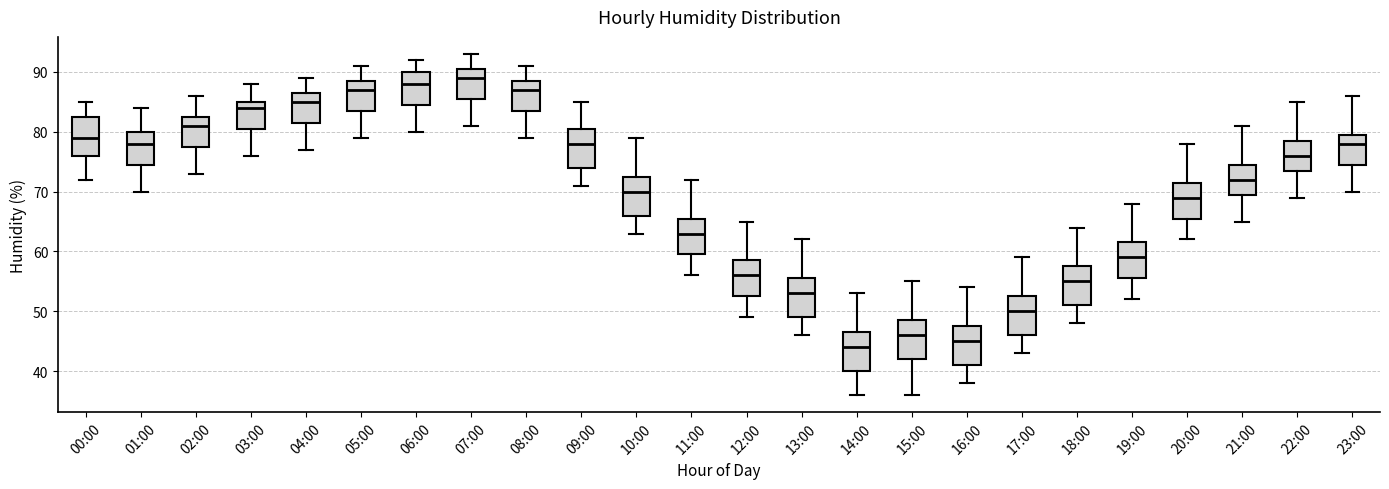

Reading left to right, transcribe this box plot: for each box, give where its median line is, the range the box spans, and where its two whiskers end, as read against the y-axis. The values are not printed on the chart, so give them approximately, as read against the axis.

00:00: median 79, box 76 to 83, whiskers 72 to 85
01:00: median 78, box 75 to 80, whiskers 70 to 84
02:00: median 81, box 78 to 83, whiskers 73 to 86
03:00: median 84, box 81 to 85, whiskers 76 to 88
04:00: median 85, box 82 to 87, whiskers 77 to 89
05:00: median 87, box 84 to 89, whiskers 79 to 91
06:00: median 88, box 85 to 90, whiskers 80 to 92
07:00: median 89, box 86 to 91, whiskers 81 to 93
08:00: median 87, box 84 to 89, whiskers 79 to 91
09:00: median 78, box 74 to 81, whiskers 71 to 85
10:00: median 70, box 66 to 73, whiskers 63 to 79
11:00: median 63, box 60 to 66, whiskers 56 to 72
12:00: median 56, box 53 to 59, whiskers 49 to 65
13:00: median 53, box 49 to 56, whiskers 46 to 62
14:00: median 44, box 40 to 47, whiskers 36 to 53
15:00: median 46, box 42 to 49, whiskers 36 to 55
16:00: median 45, box 41 to 48, whiskers 38 to 54
17:00: median 50, box 46 to 53, whiskers 43 to 59
18:00: median 55, box 51 to 58, whiskers 48 to 64
19:00: median 59, box 56 to 62, whiskers 52 to 68
20:00: median 69, box 66 to 72, whiskers 62 to 78
21:00: median 72, box 70 to 75, whiskers 65 to 81
22:00: median 76, box 74 to 79, whiskers 69 to 85
23:00: median 78, box 75 to 80, whiskers 70 to 86